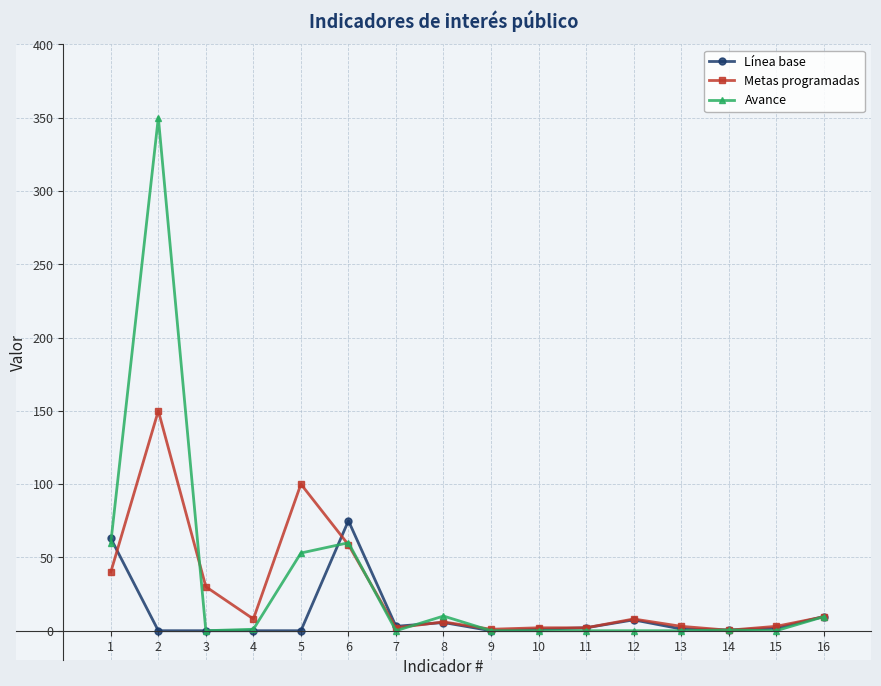

Rank the series by their maximum value, from lowest to highest.

Línea base, Metas programadas, Avance